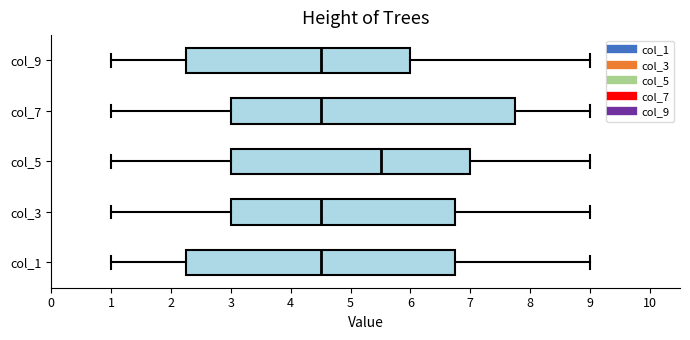

Reading bottom to top, transcribe this box plot: for each box, give where its median line is, the range the box spans, and where its two whiskers end, as read against the x-axis. The values are not printed on the chart, so give them approximately, as read against the axis.

col_1: median 4.5, box 2.3 to 6.8, whiskers 1.0 to 9.0
col_3: median 4.5, box 3.0 to 6.8, whiskers 1.0 to 9.0
col_5: median 5.5, box 3.0 to 7.0, whiskers 1.0 to 9.0
col_7: median 4.5, box 3.0 to 7.8, whiskers 1.0 to 9.0
col_9: median 4.5, box 2.3 to 6.0, whiskers 1.0 to 9.0